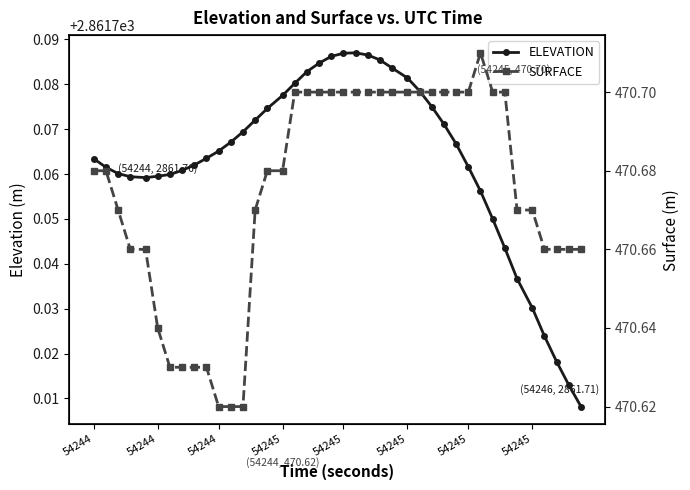

Is this an area chart (filled region under the line)?

No